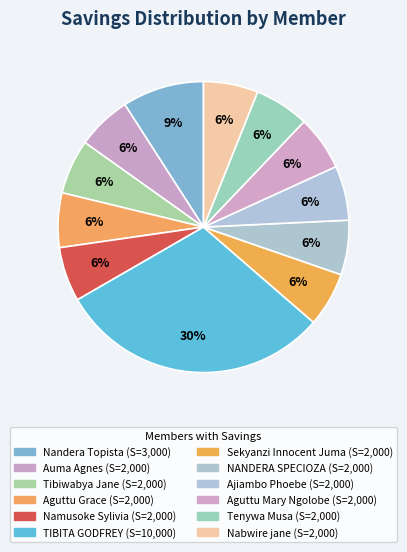

Between TIBITA GODFREY and Ajiambo Phoebe, which is larger?

TIBITA GODFREY